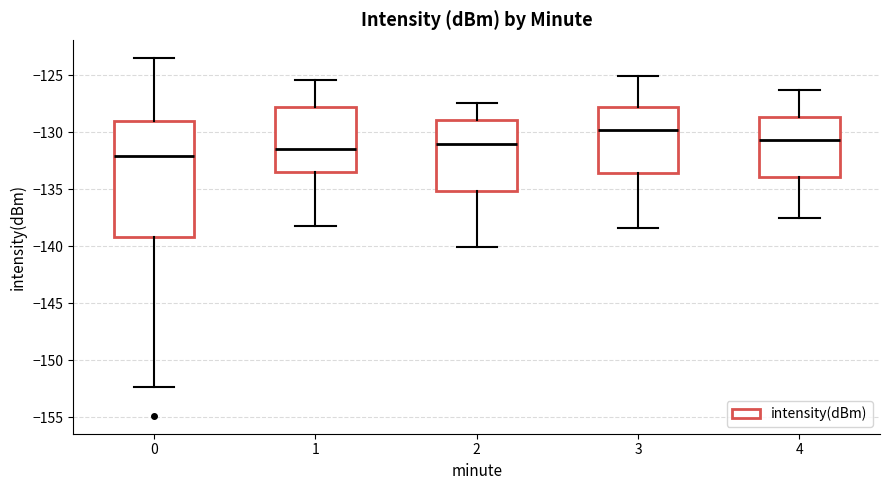

Reading left to right, read every box against the y-axis: the position of its median line, the range the box covers, and the ends of its whiskers. The values are not printed on the chart, so give them approximately, as read against the axis.

0: median -132.0, box -139.0 to -129.0, whiskers -152.5 to -123.5
1: median -131.5, box -133.5 to -128.0, whiskers -138.0 to -125.5
2: median -131.0, box -135.0 to -129.0, whiskers -140.0 to -127.5
3: median -130.0, box -133.5 to -128.0, whiskers -138.5 to -125.0
4: median -130.5, box -134.0 to -128.5, whiskers -137.5 to -126.5